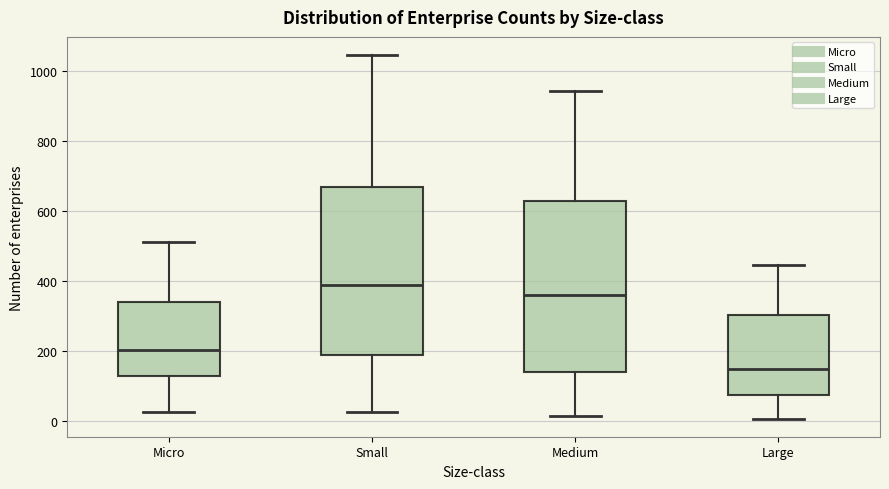

Which box's median line is the lowest?

Large